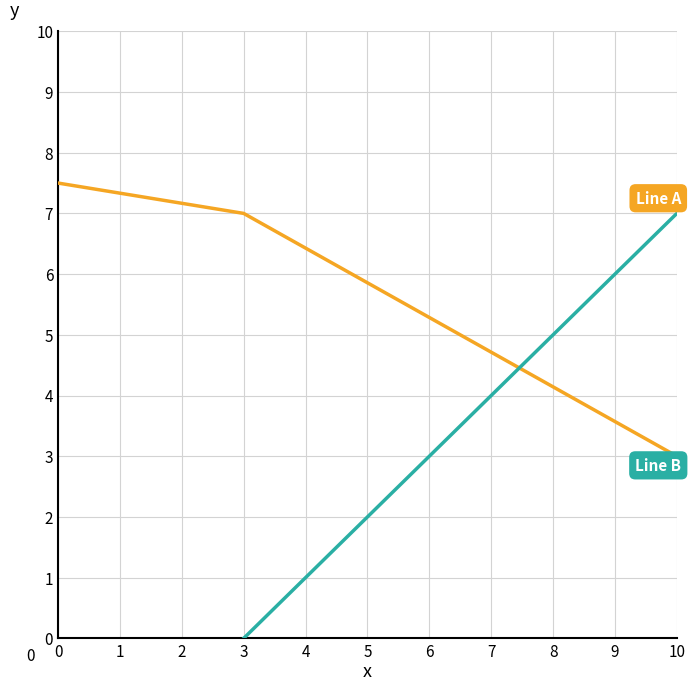

Reading left to right, extract all data points from this chart.

Line A: 7.5	7.0	3.0
Line B: 0.0	4.0	7.0